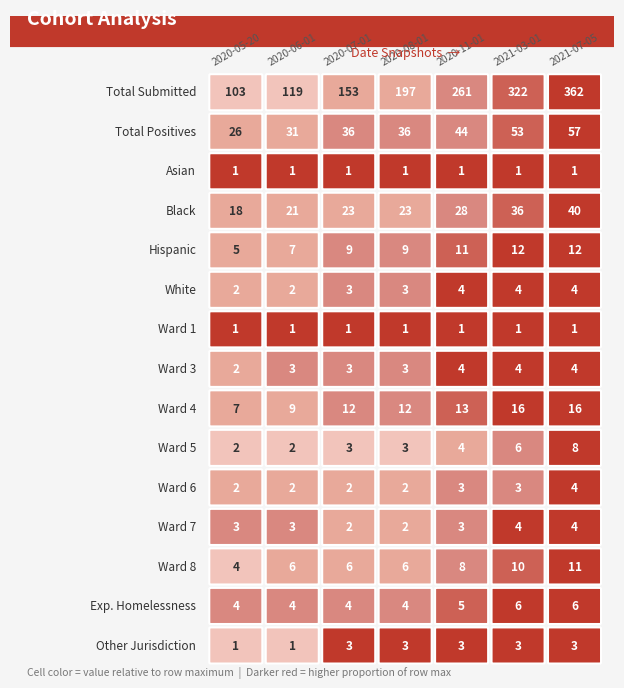

Reading right to left, what are all the values shown in this chart?

Total Submitted for Testing: 362	322	261	197	153	119	103
Total Positives: 57	53	44	36	36	31	26
Asian: 1	1	1	1	1	1	1
Black: 40	36	28	23	23	21	18
Hispanic: 12	12	11	9	9	7	5
White: 4	4	4	3	3	2	2
Ward 1: 1	1	1	1	1	1	1
Ward 3: 4	4	4	3	3	3	2
Ward 4: 16	16	13	12	12	9	7
Ward 5: 8	6	4	3	3	2	2
Ward 6: 4	3	3	2	2	2	2
Ward 7: 4	4	3	2	2	3	3
Ward 8: 11	10	8	6	6	6	4
Experienced Homelessness: 6	6	5	4	4	4	4
Other Jurisdiction: 3	3	3	3	3	1	1